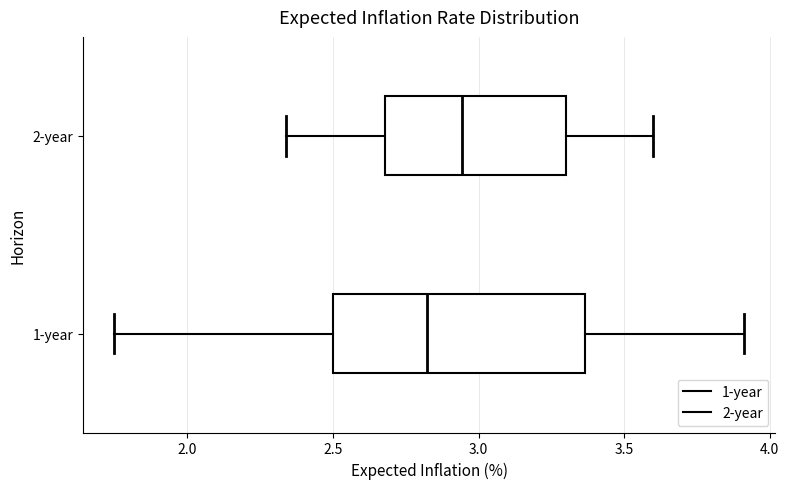

Reading bottom to top, read every box against the x-axis: the position of its median line, the range the box covers, and the ends of its whiskers. The values are not printed on the chart, so give them approximately, as read against the axis.

1-year: median 2.80, box 2.50 to 3.35, whiskers 1.75 to 3.90
2-year: median 2.95, box 2.70 to 3.30, whiskers 2.35 to 3.60